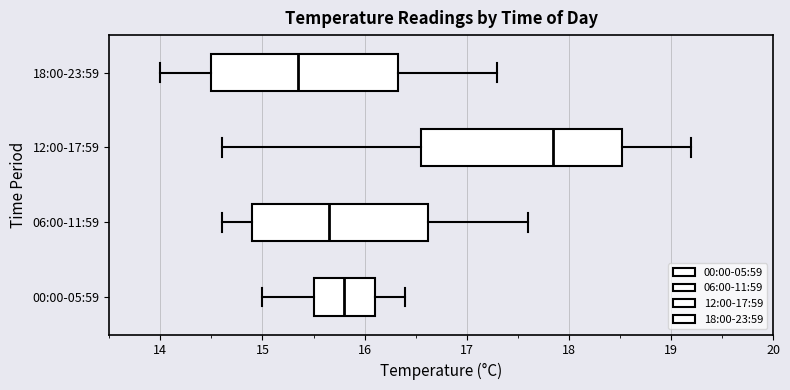

Which box has the furthest to the right median line?

12:00-17:59